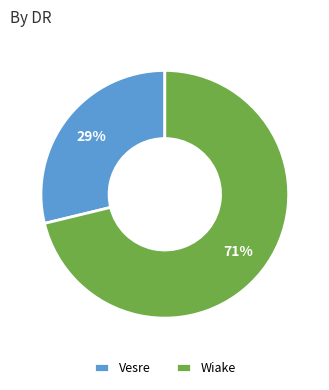

How many slices are in this pie chart?

2